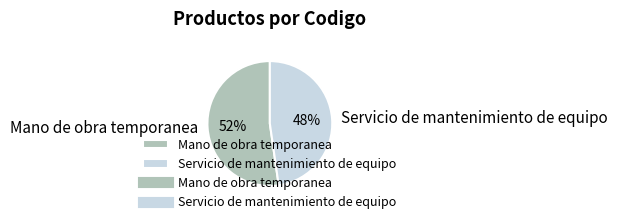

Rank the categories by value from lowest to highest.

Servicio de mantenimiento de equipo, Mano de obra temporanea